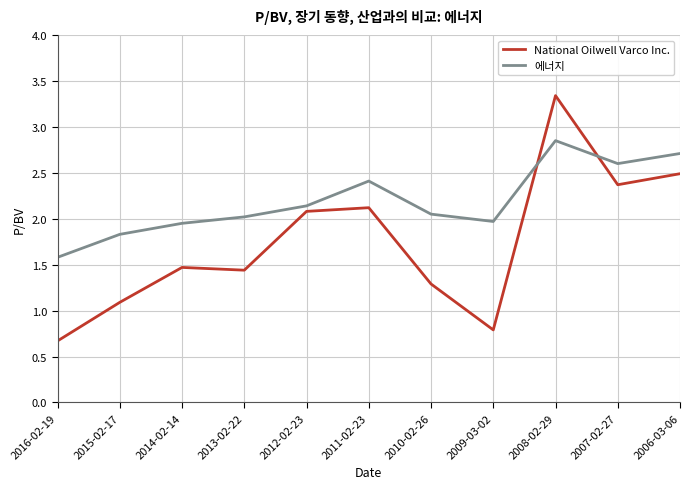

The value of 에너지 at 2010-02-26 is 2.0. True or false?

True